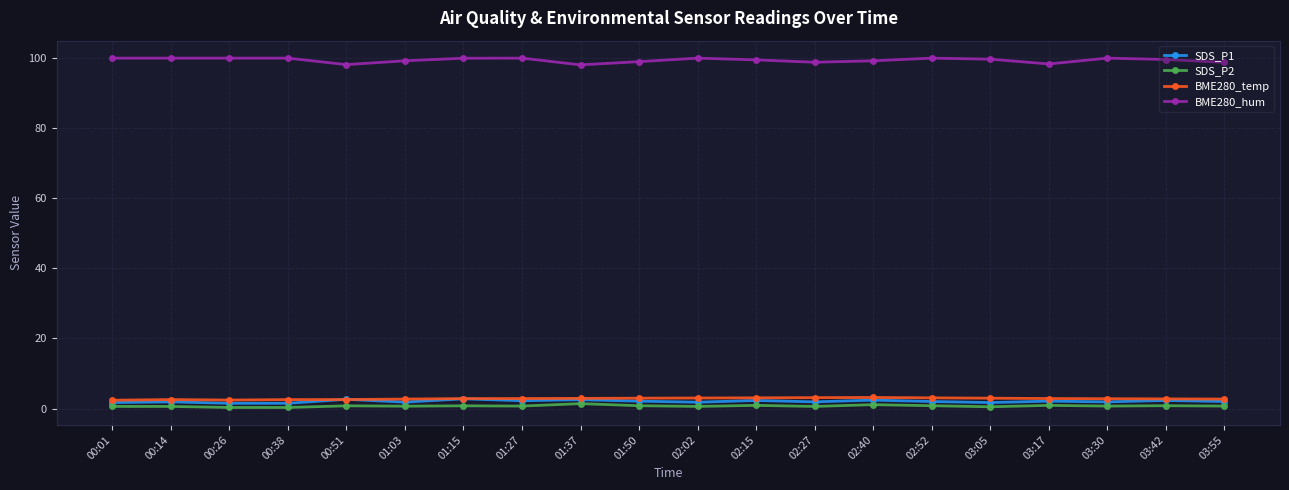

True or false: BME280_temp has more than 1 points higher than both neighbors.

True